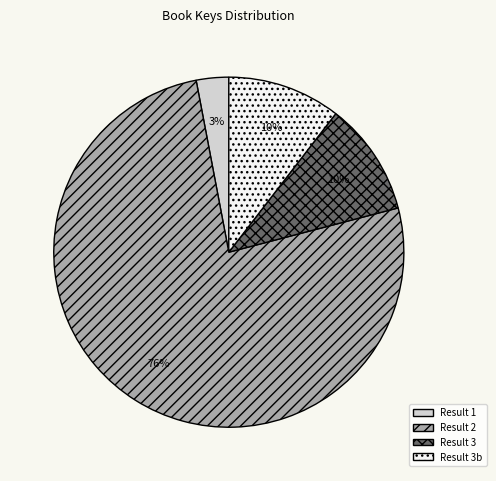

Count the number of slices in the pie.

4